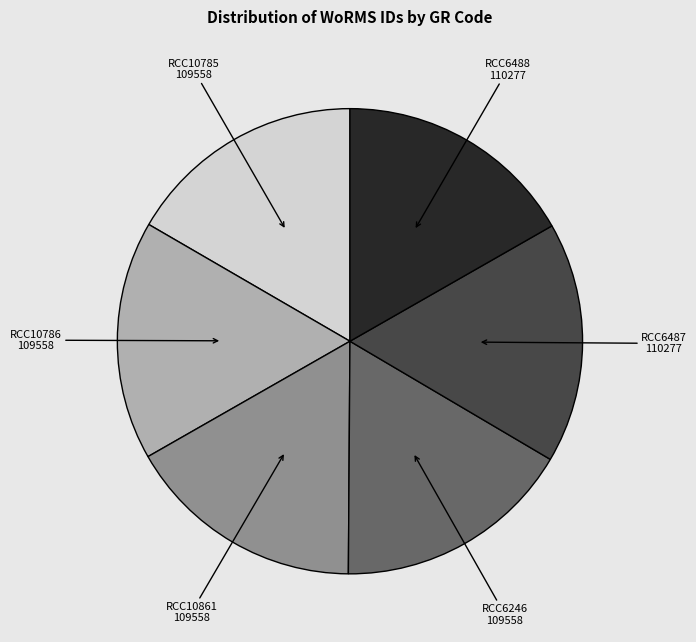

Count the number of slices in the pie.

6